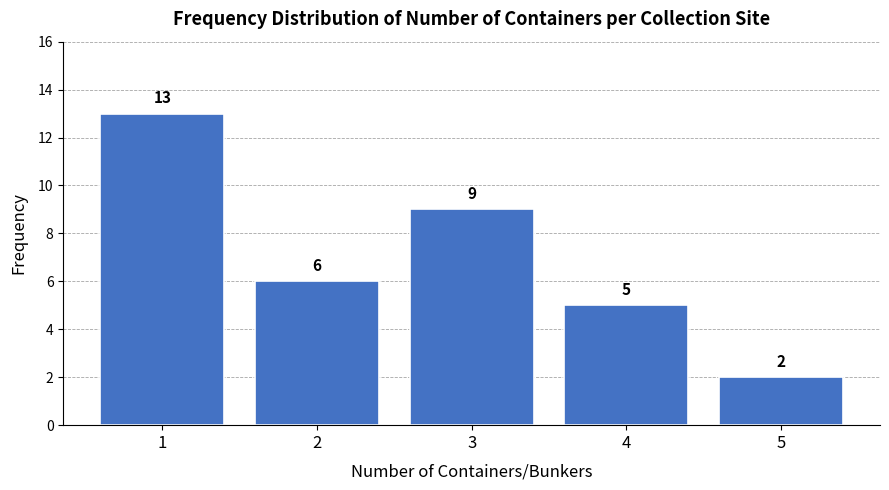

Reading right to left, list all the values displayed in this chart.

5=2	4=5	3=9	2=6	1=13